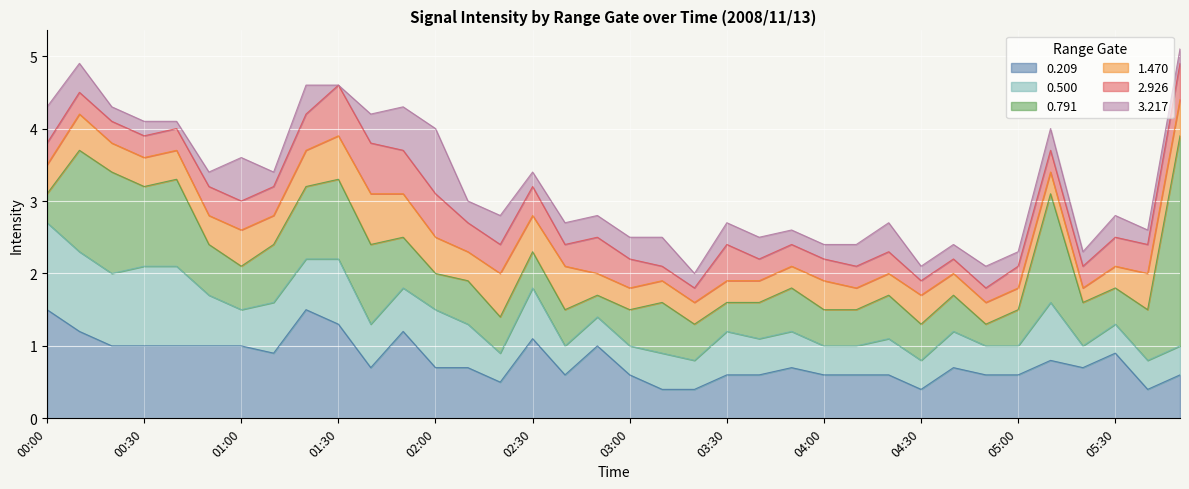

What is the difference between the 1.470 values at 00:20 and 02:30?

0.1